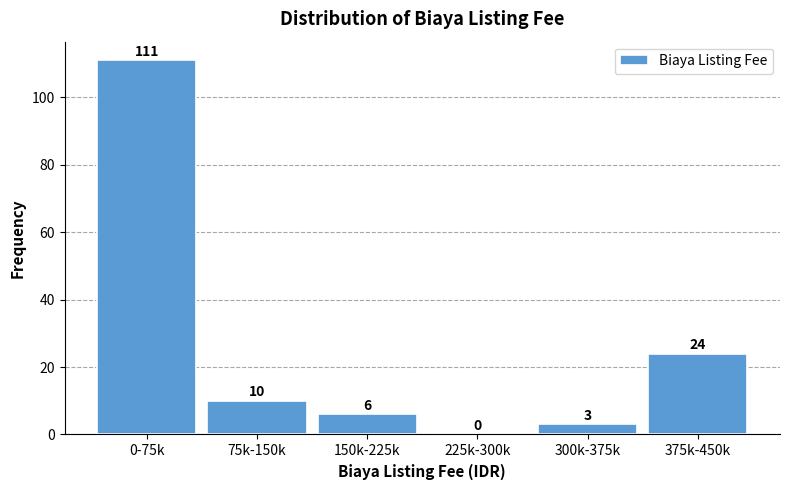

Reading left to right, what are all the values shown in this chart?

0-75k=111	75k-150k=10	150k-225k=6	225k-300k=0	300k-375k=3	375k-450k=24